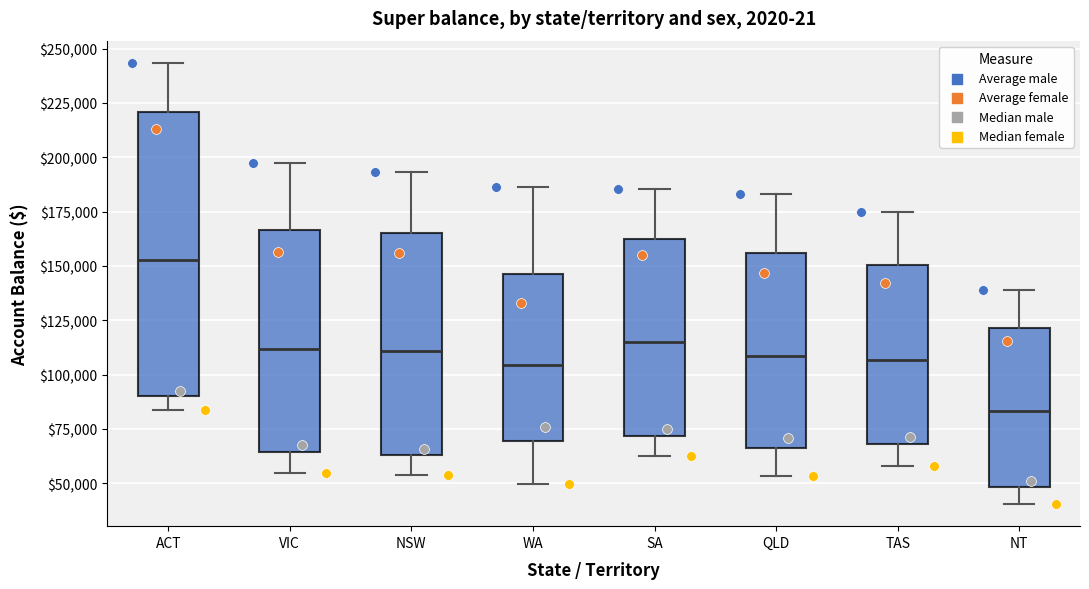

Reading left to right, read every box against the y-axis: the position of its median line, the range the box covers, and the ends of its whiskers. The values are not printed on the chart, so give them approximately, as read against the axis.

ACT: median 155000, box 90000 to 220000, whiskers 85000 to 245000
VIC: median 110000, box 65000 to 165000, whiskers 55000 to 195000
NSW: median 110000, box 65000 to 165000, whiskers 55000 to 195000
WA: median 105000, box 70000 to 145000, whiskers 50000 to 185000
SA: median 115000, box 70000 to 165000, whiskers 60000 to 185000
QLD: median 110000, box 65000 to 155000, whiskers 55000 to 185000
TAS: median 105000, box 70000 to 150000, whiskers 60000 to 175000
NT: median 85000, box 50000 to 120000, whiskers 40000 to 140000